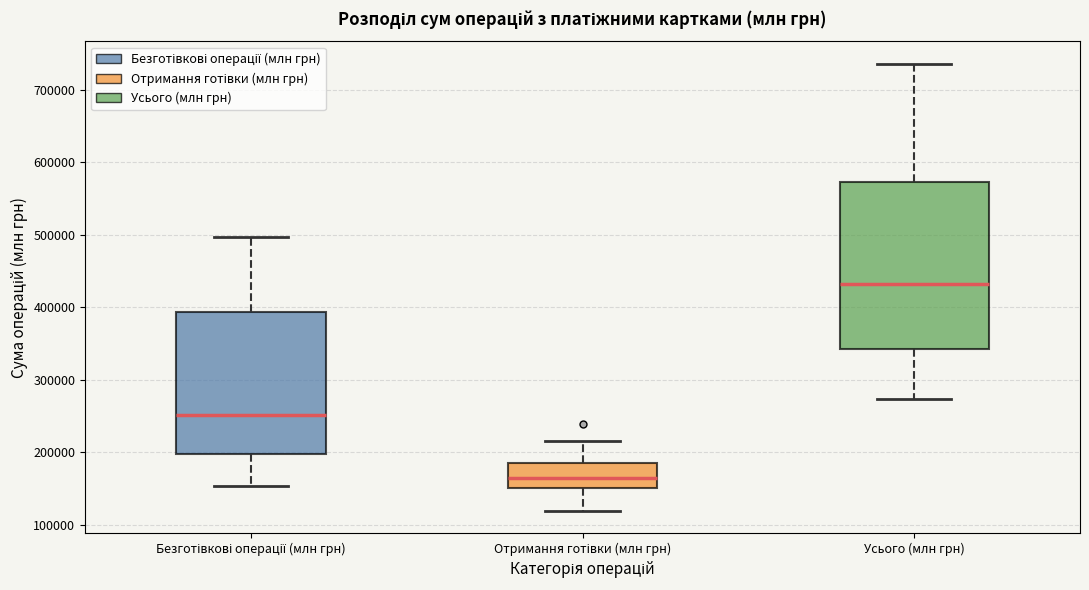

Reading left to right, read every box against the y-axis: the position of its median line, the range the box covers, and the ends of its whiskers. The values are not printed on the chart, so give them approximately, as read against the axis.

Безготівкові операції (млн грн): median 250000, box 200000 to 390000, whiskers 150000 to 500000
Отримання готівки (млн грн): median 170000, box 150000 to 190000, whiskers 120000 to 210000
Усього (млн грн): median 430000, box 340000 to 570000, whiskers 270000 to 740000